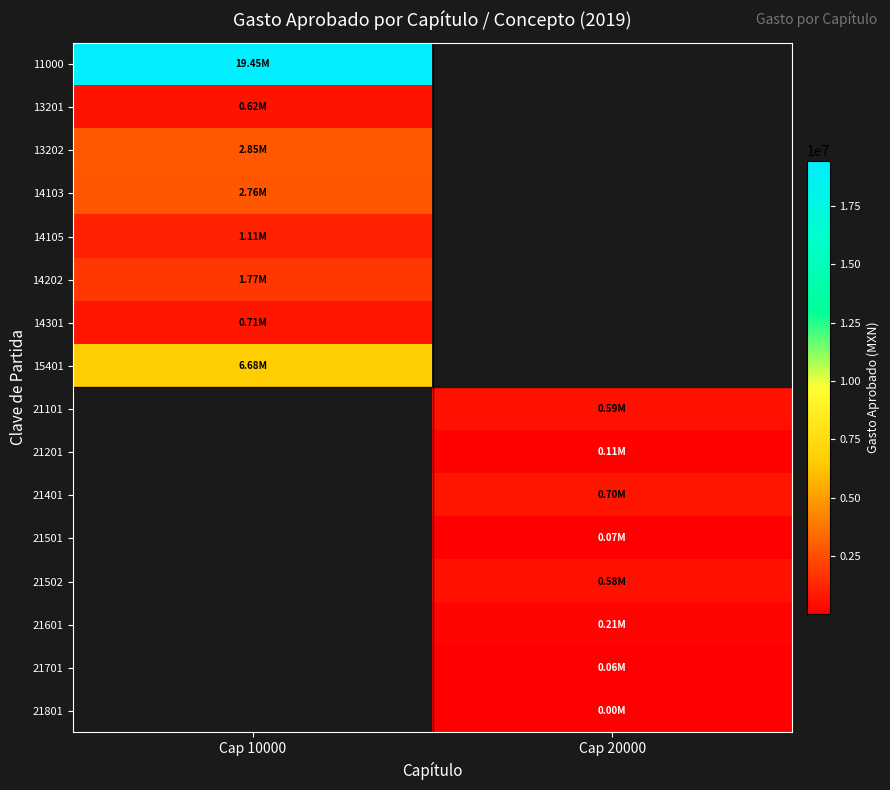

Is it true that 21101 equals 589980.6 at Cap 20000?

True